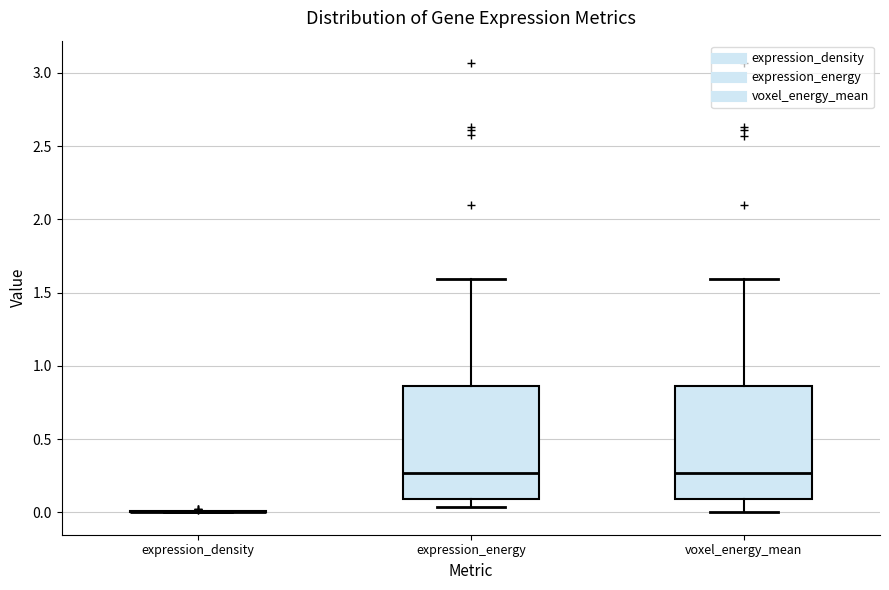

Reading left to right, read every box against the y-axis: the position of its median line, the range the box covers, and the ends of its whiskers. The values are not printed on the chart, so give them approximately, as read against the axis.

expression_density: box collapsed to a line at 0.00, whiskers 0.00 to 0.00
expression_energy: median 0.25, box 0.10 to 0.85, whiskers 0.05 to 1.60
voxel_energy_mean: median 0.25, box 0.10 to 0.85, whiskers 0.00 to 1.60